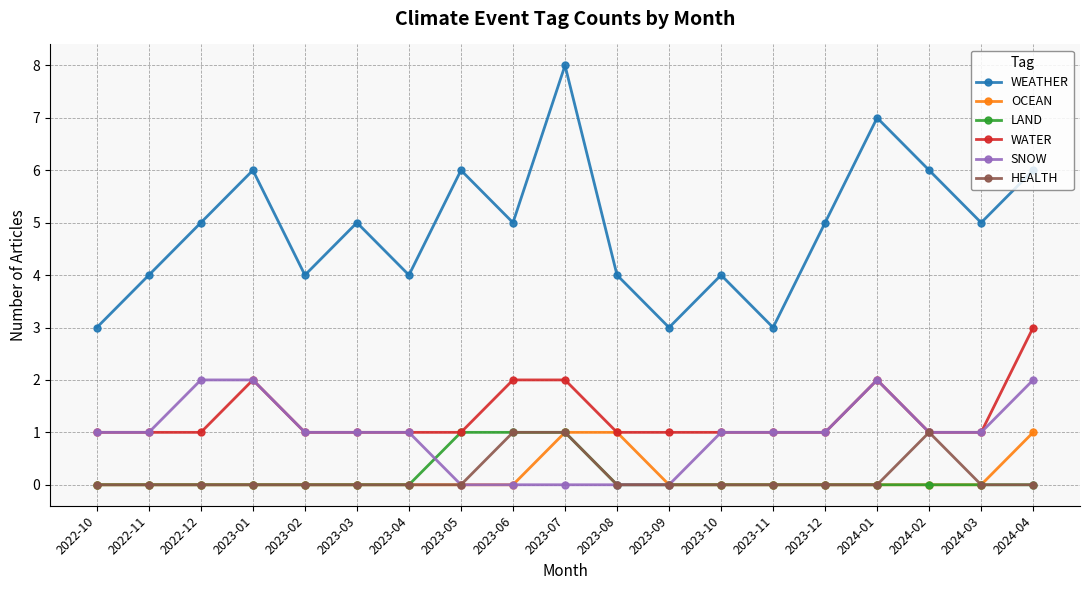

What is the minimum value for WEATHER?

3